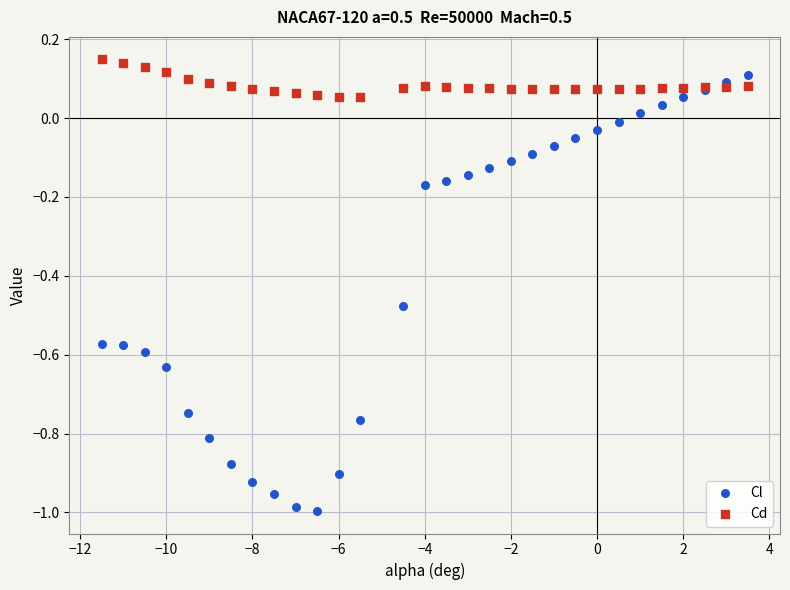

What are all the series names shown in the legend?

Cl, Cd